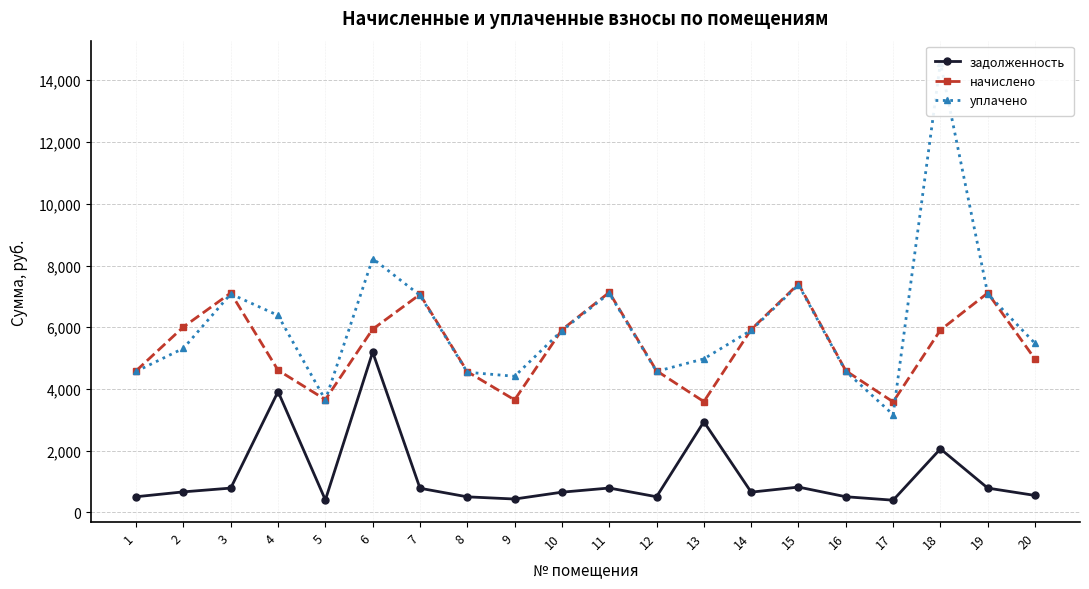

Rank the series by their maximum value, from highest to lowest.

уплачено, начислено, задолженность